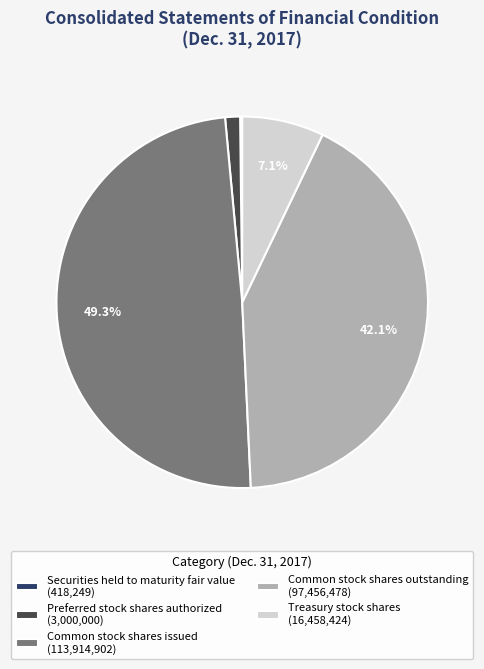

Do Common stock shares outstanding and Treasury stock shares together represent more than half of the pie?

No